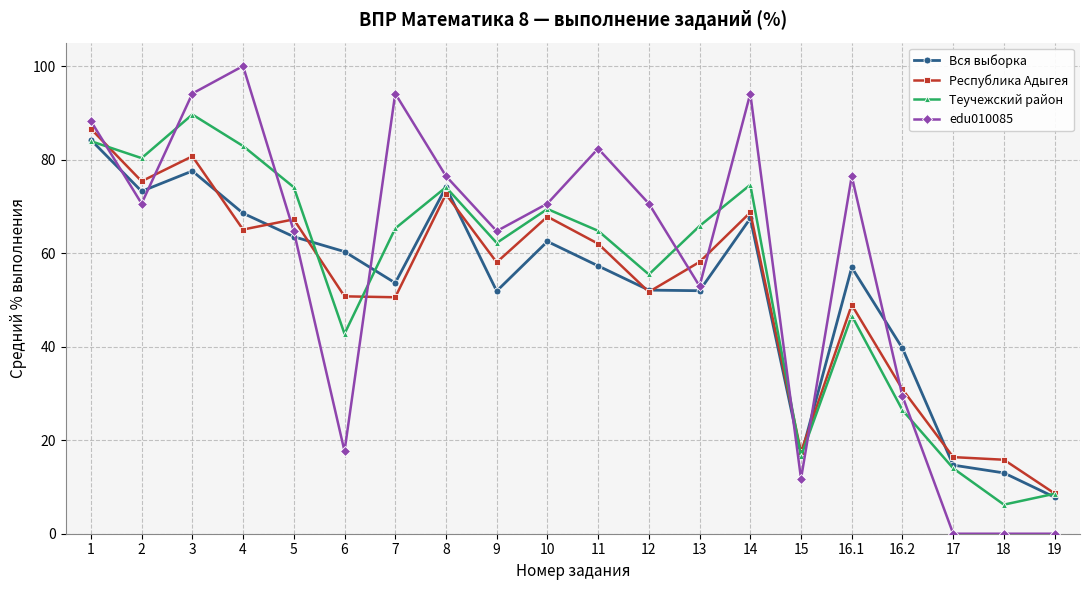

What is the total value across all series at 10?

270.3